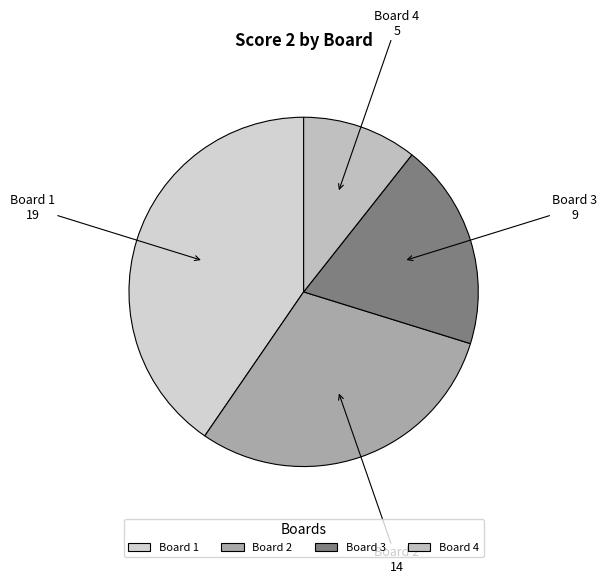

The Board 2 slice represents 23% of the pie. True or false?

False